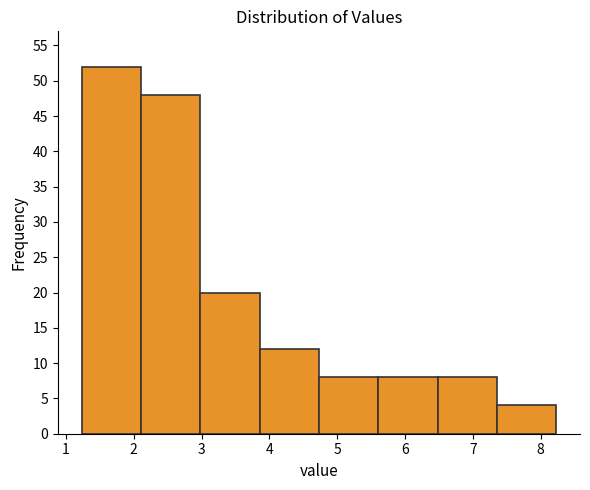

What is the height of the bar covering 7.4 to 8.2 on the x-axis? Neither the bar edges nor the heights are printed on the chart, so give them approximately, as read against the axes.

4